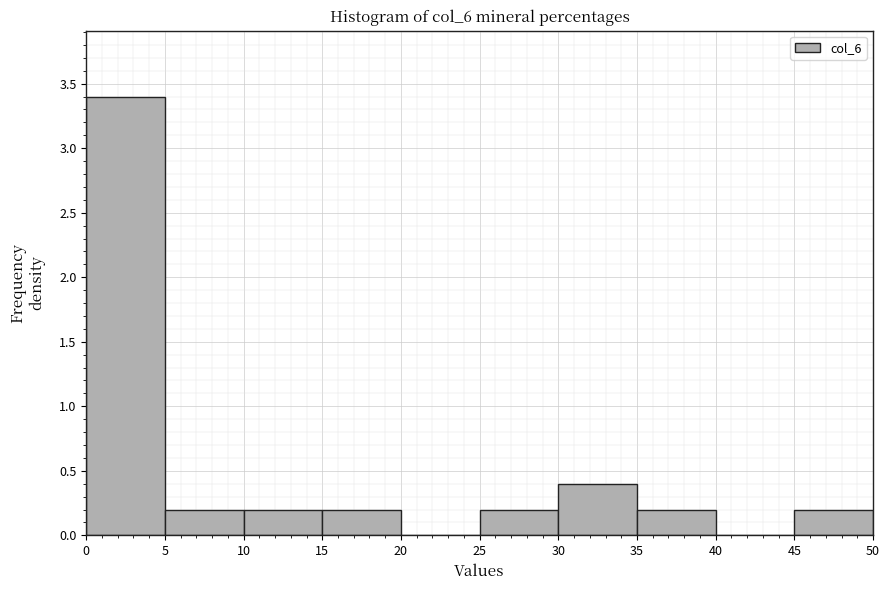

Over which range of the x-axis is the bar tallest?

0 to 5